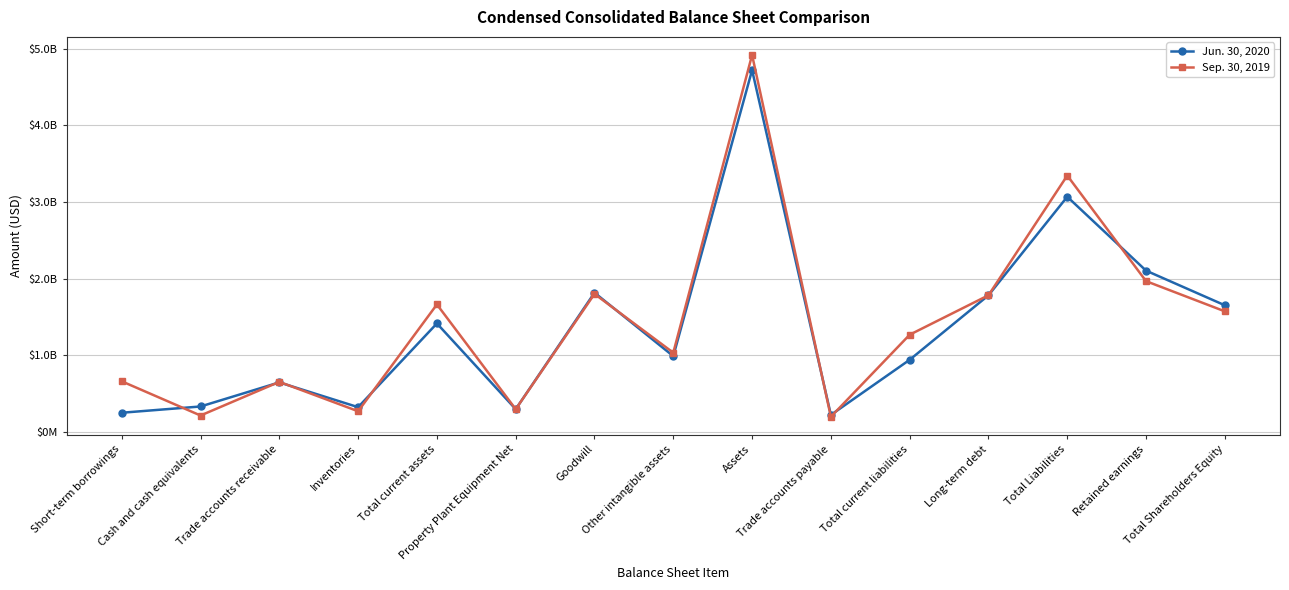

Reading left to right, transcribe all the data shown in this chart.

Jun. 30, 2020: Short-term borrowings=250100000	Cash and cash equivalents=331800000	Trade accounts receivable=646200000	Inventories=322800000	Total current assets=1415400000	Property Plant Equipment Net=296700000	Goodwill=1816900000	Other intangible assets=988500000	Assets=4721200000	Trade accounts payable=221700000	Total current liabilities=941100000	Long-term debt=1782600000	Total Liabilities=3068800000	Retained earnings=2104600000	Total Shareholders Equity=1652400000
Sep. 30, 2019: Short-term borrowings=660400000	Cash and cash equivalents=214100000	Trade accounts receivable=653300000	Inventories=269600000	Total current assets=1663400000	Property Plant Equipment Net=296800000	Goodwill=1800900000	Other intangible assets=1033500000	Assets=4919000000	Trade accounts payable=197600000	Total current liabilities=1268300000	Long-term debt=1783100000	Total Liabilities=3345700000	Retained earnings=1967400000	Total Shareholders Equity=1573300000